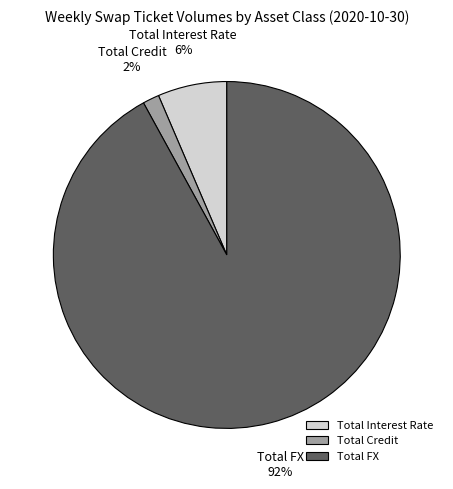

How many slices are in this pie chart?

3